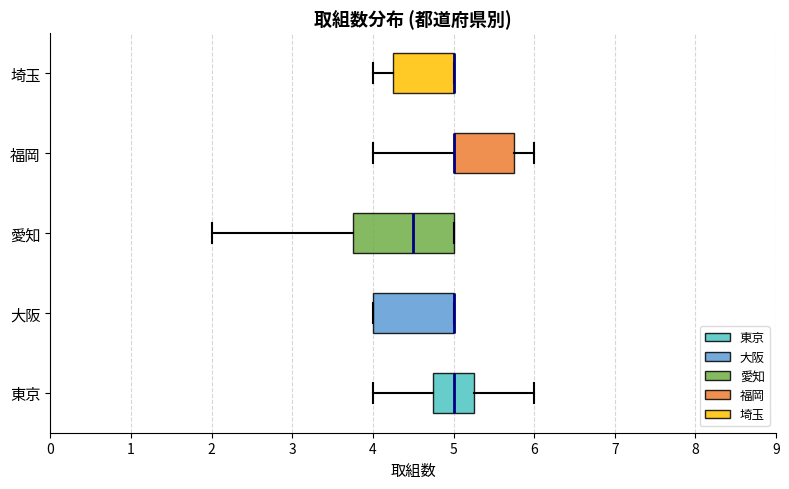

Comparing the boxes themselves (not the whiskers), which one is the widest?

愛知